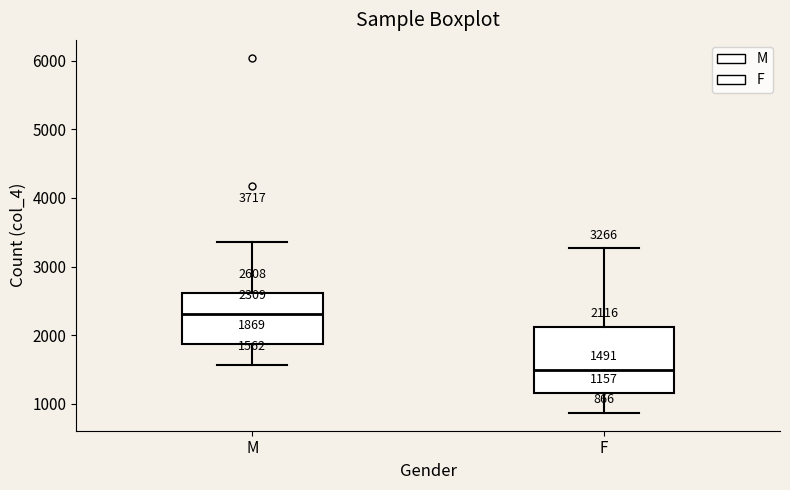

Comparing the boxes themselves (not the whiskers), which one is the tallest?

F